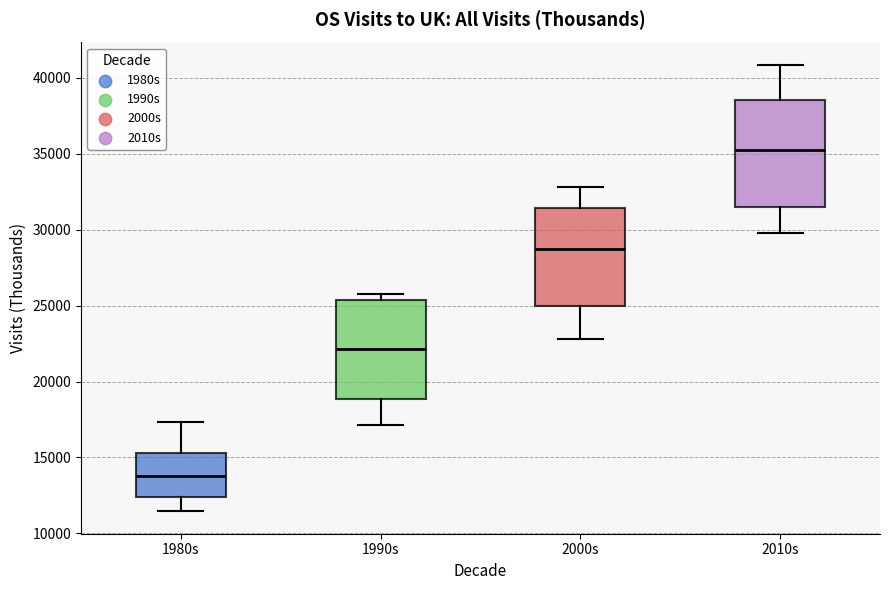

Which box is the tallest, from its lower edge to its upper edge?

2010s